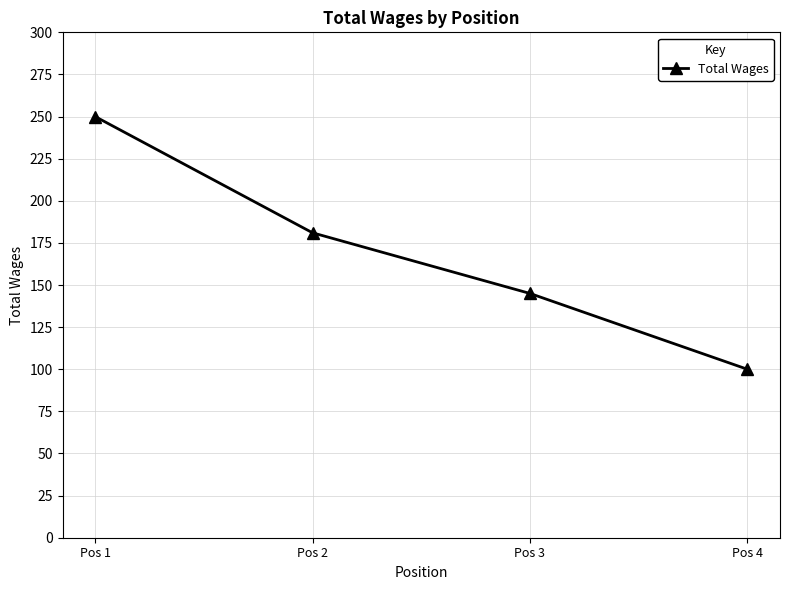

Rank the categories by value from lowest to highest.

Pos 4, Pos 3, Pos 2, Pos 1